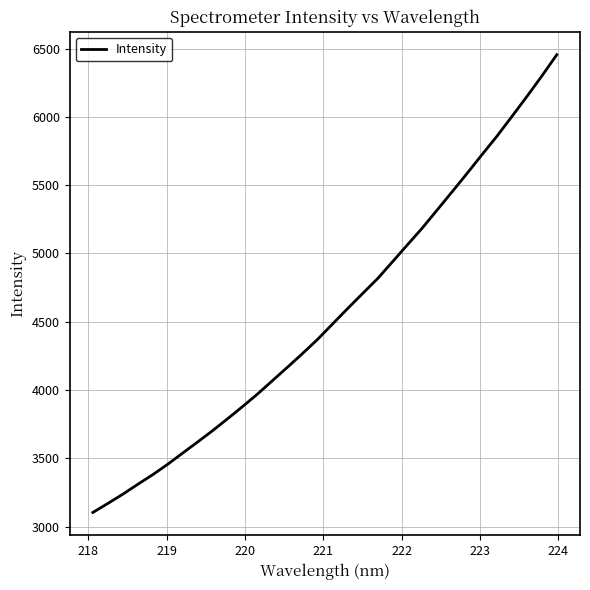

What is the sum of all values?

145650.6